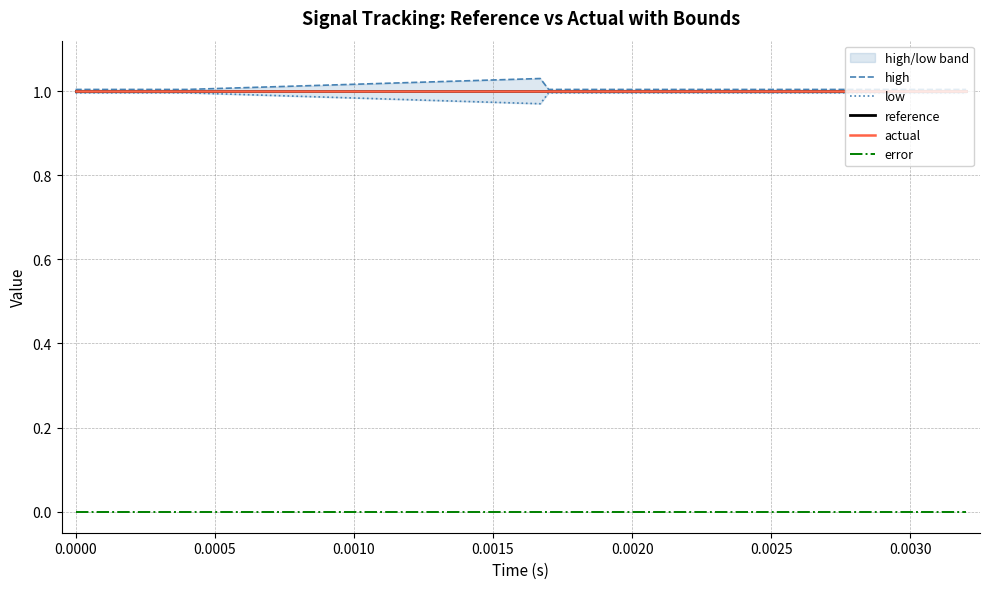

What is the label of the 10th point from the right?

0.0020